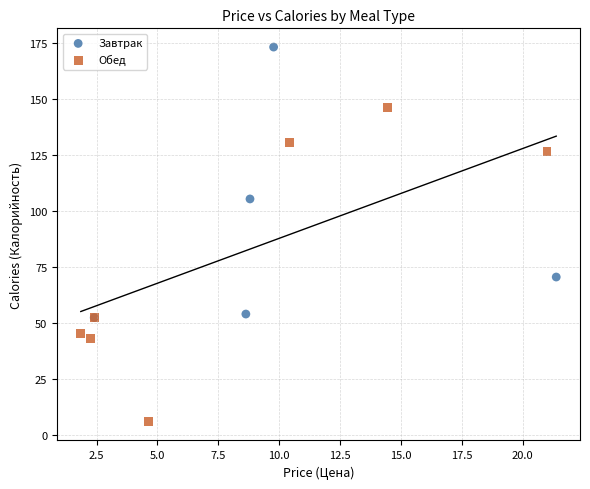

Which series contains the lowest Y value?

Обед